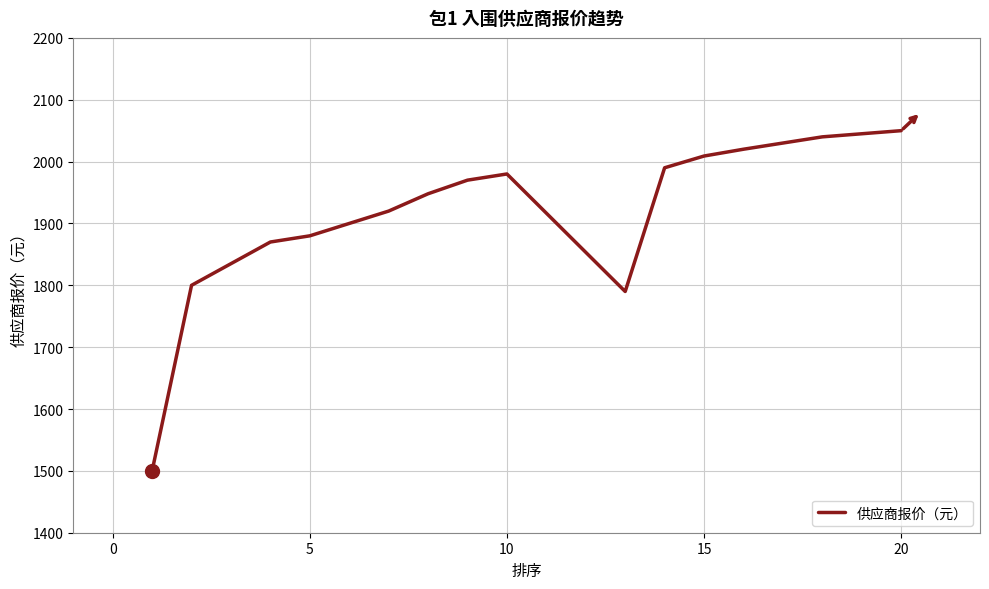

How many interior local valleys (lower than both neighbors) does the data have?

1